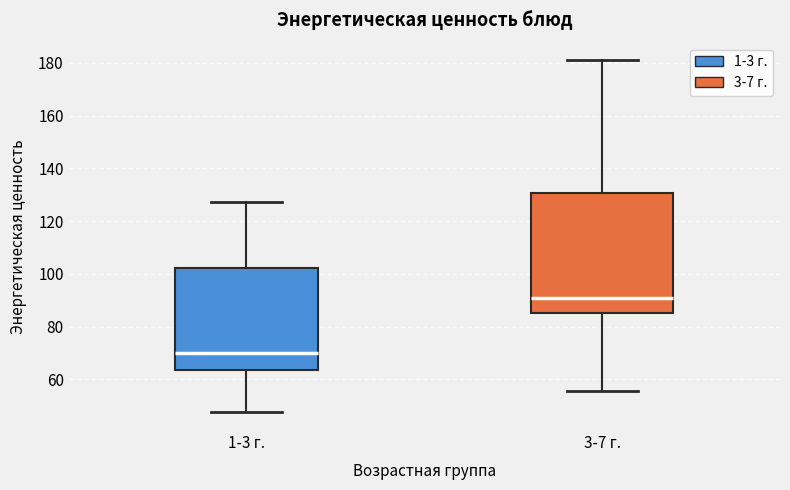

Which box's median line is the highest?

3-7 г.